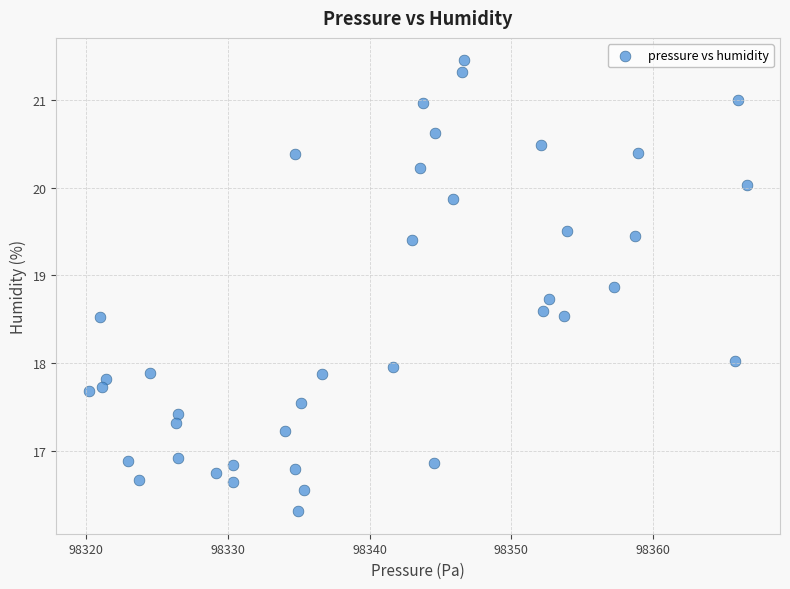

What is the range of X values (max minus min)?

46.4